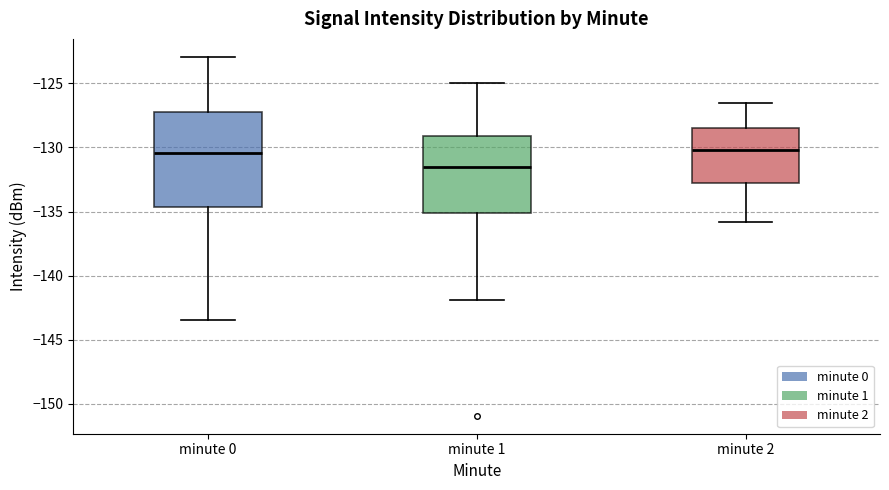

Reading left to right, transcribe this box plot: for each box, give where its median line is, the range the box spans, and where its two whiskers end, as read against the y-axis. The values are not printed on the chart, so give them approximately, as read against the axis.

minute 0: median -130.5, box -134.5 to -127.5, whiskers -143.5 to -123.0
minute 1: median -131.5, box -135.0 to -129.0, whiskers -142.0 to -125.0
minute 2: median -130.0, box -133.0 to -128.5, whiskers -136.0 to -126.5